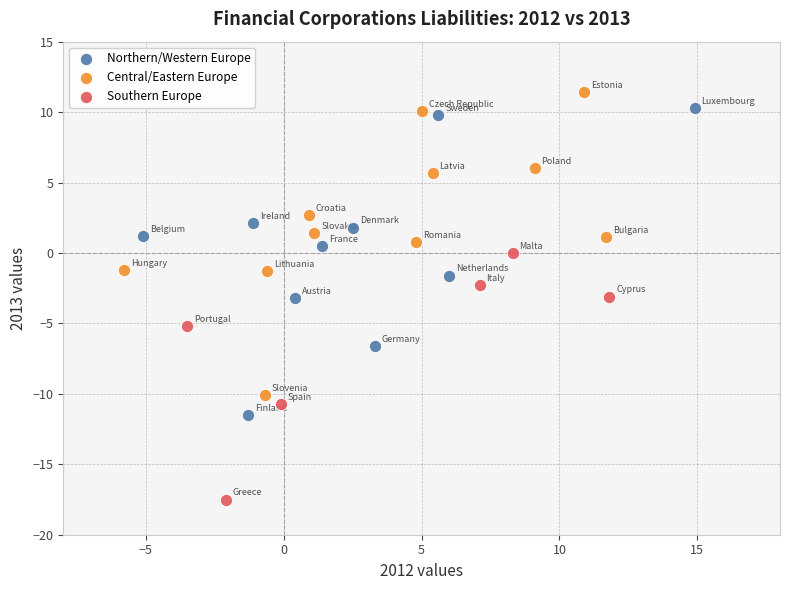

What are all the series names shown in the legend?

Northern/Western Europe, Central/Eastern Europe, Southern Europe